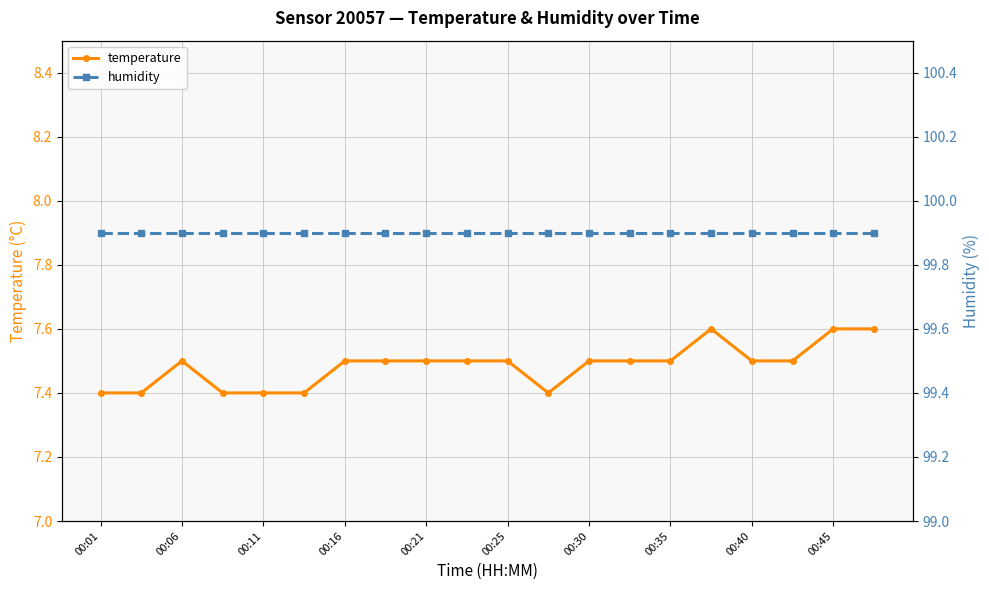

How many temperature values are between 7 and 8?

20